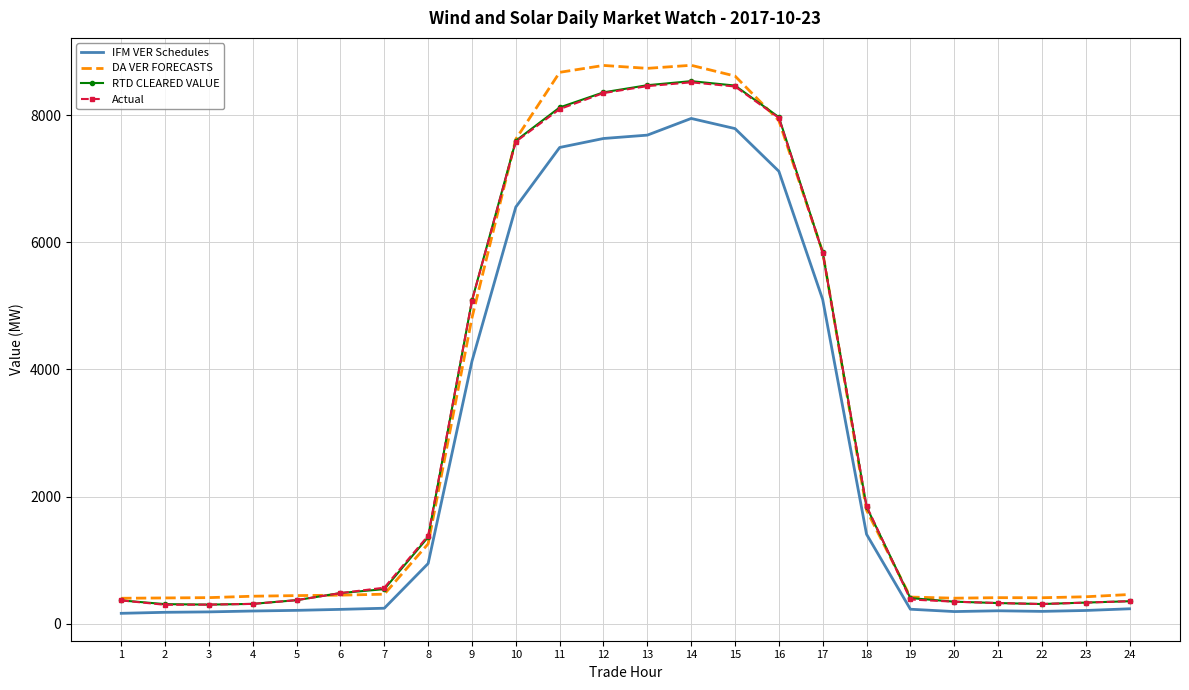

What is the highest value of the IFM VER Schedules series?

7946.9